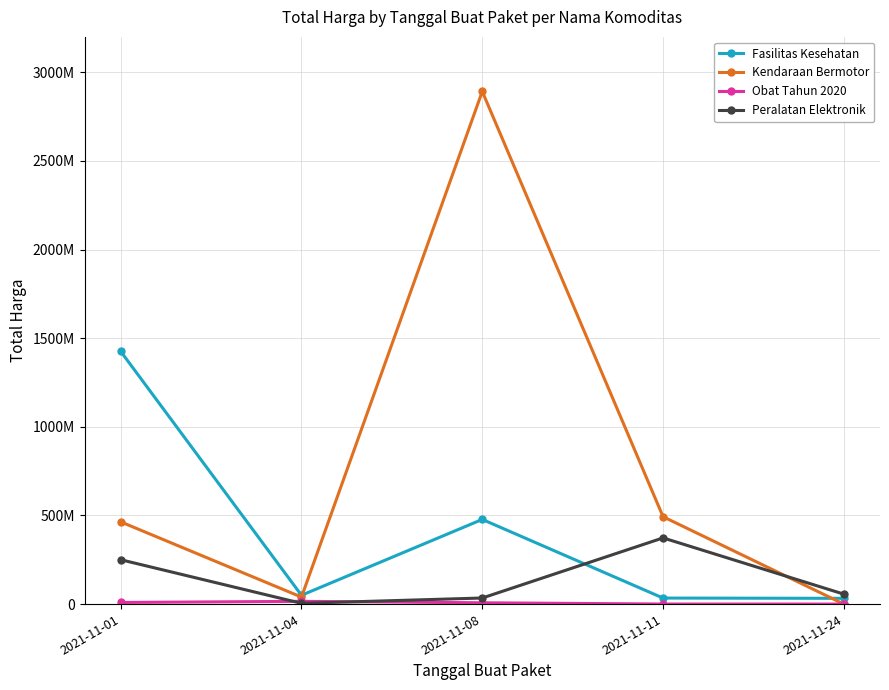

What is the difference between the maximum and minimum values in the Obat Tahun 2020 series?

15435960